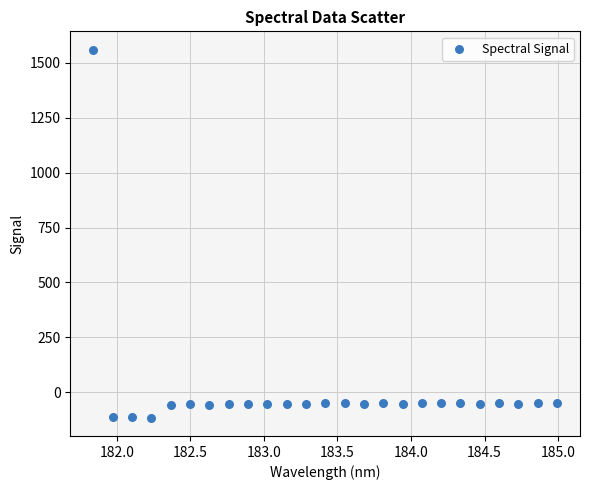

What is the range of X values (max minus min)?

3.1